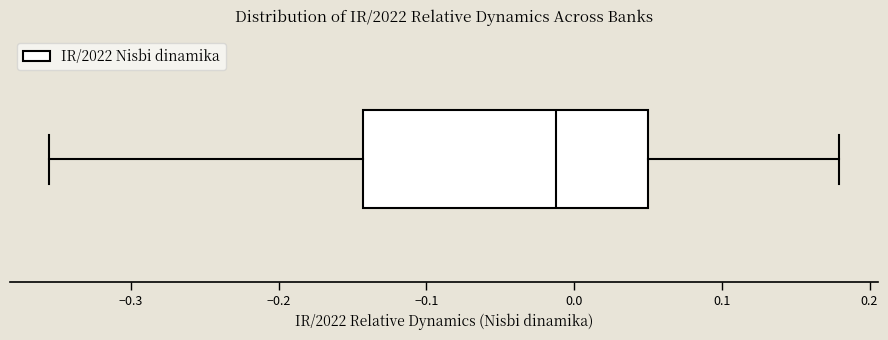

Transcribe this box plot: give where the median line is, the range the box spans, and where the two whiskers end, as read against the x-axis. The values are not printed on the chart, so give them approximately, as read against the axis.

median -0.01, box -0.14 to 0.05, whiskers -0.36 to 0.18